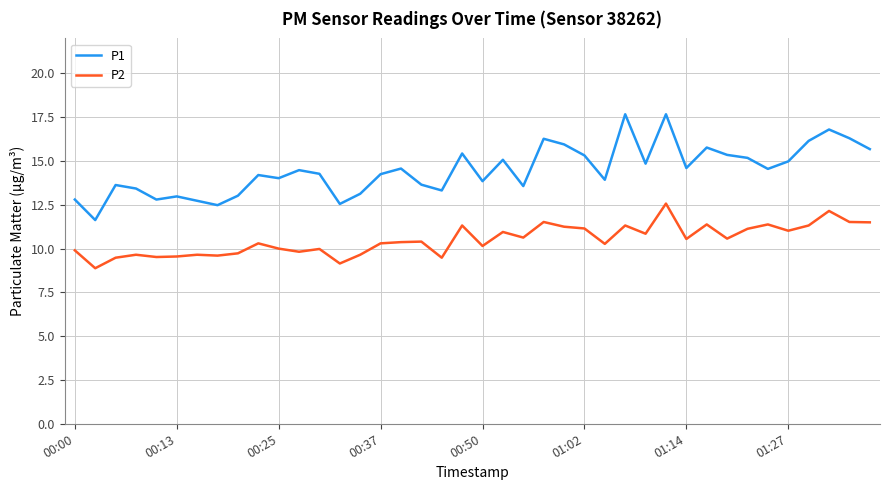

List the series in order of their peak value, highest first.

P1, P2